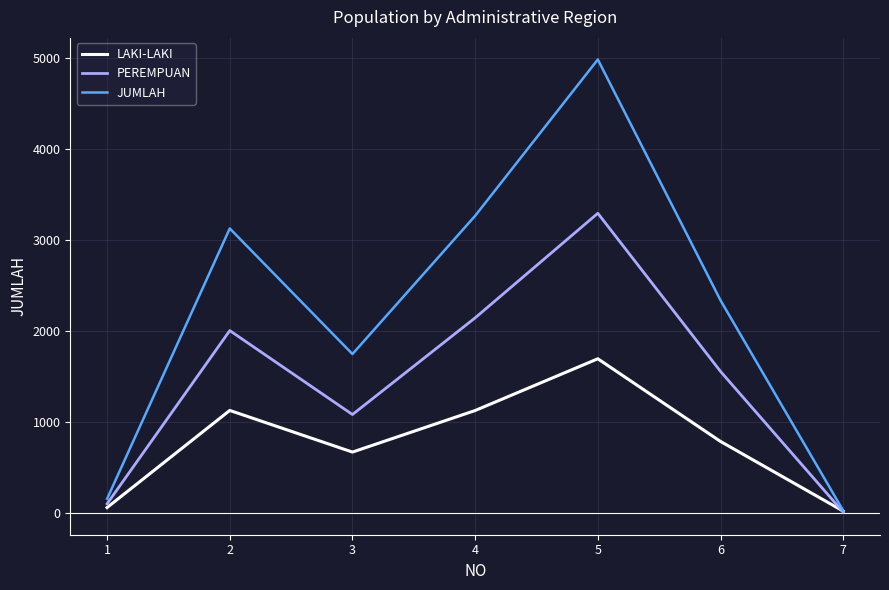

What is the average value of the LAKI-LAKI series?

779